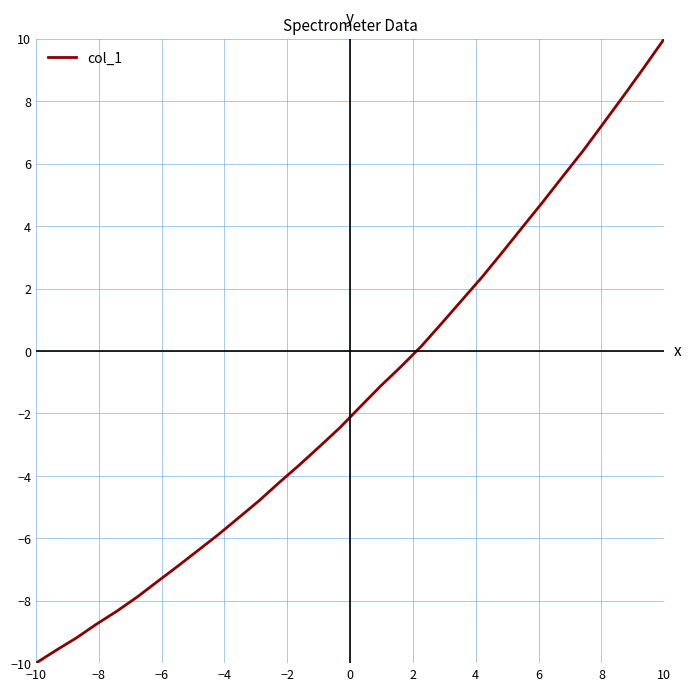

What is the difference between the maximum and minimum values?

20.0